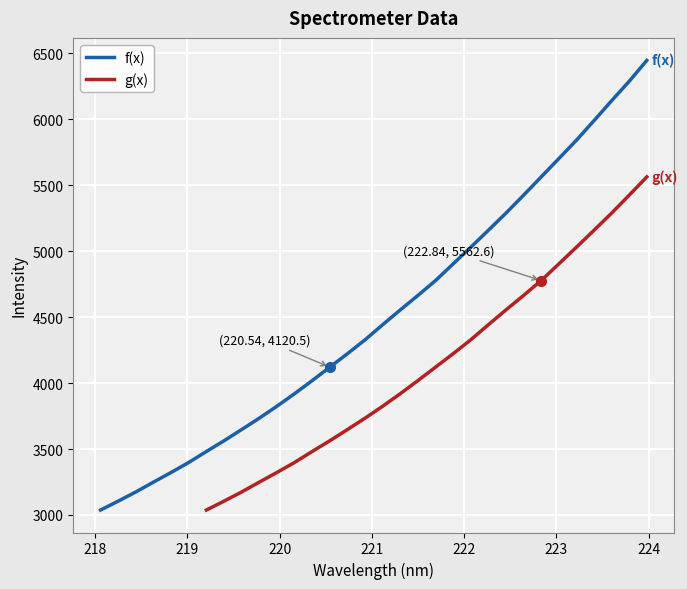

What is the lowest value of the f(x) series?

3037.6